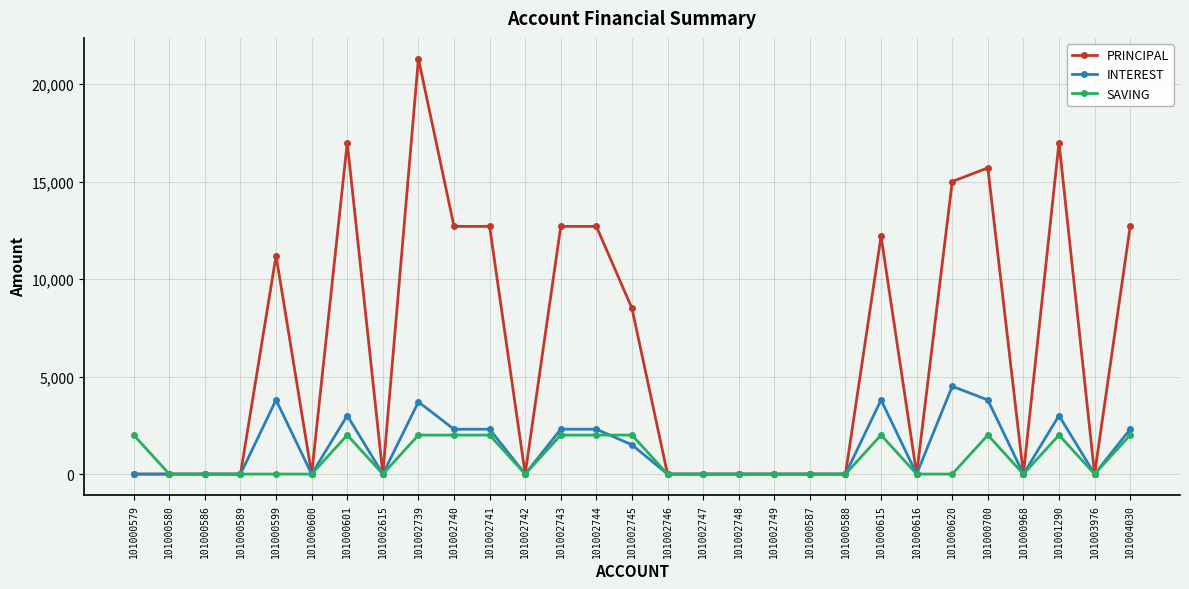

True or false: PRINCIPAL has more than 1 points higher than both neighbors.

True